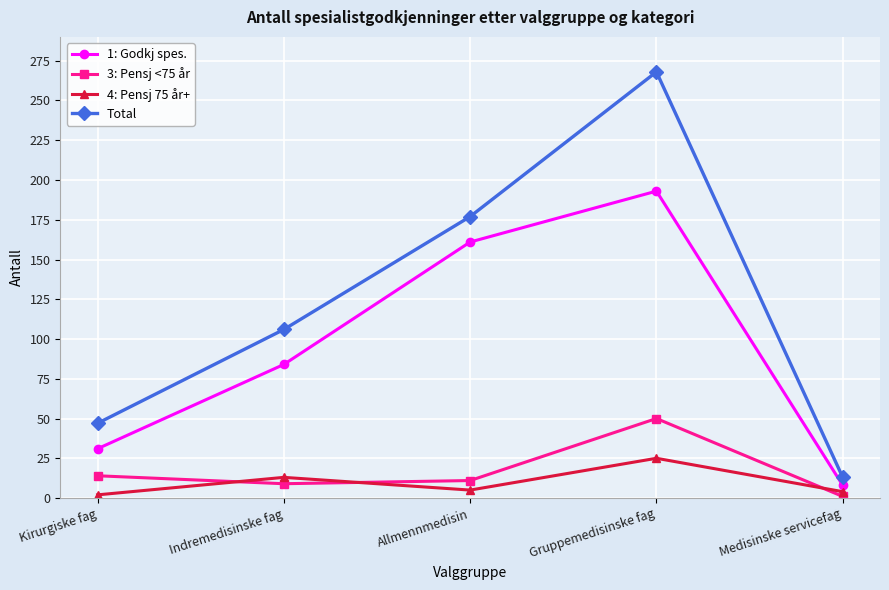

What is the label of the 1st point from the left?

Kirurgiske fag